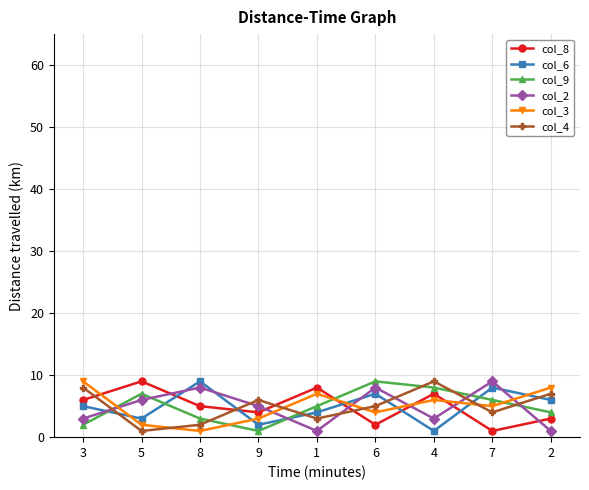

True or false: col_6 and col_9 intersect in this chart.

True